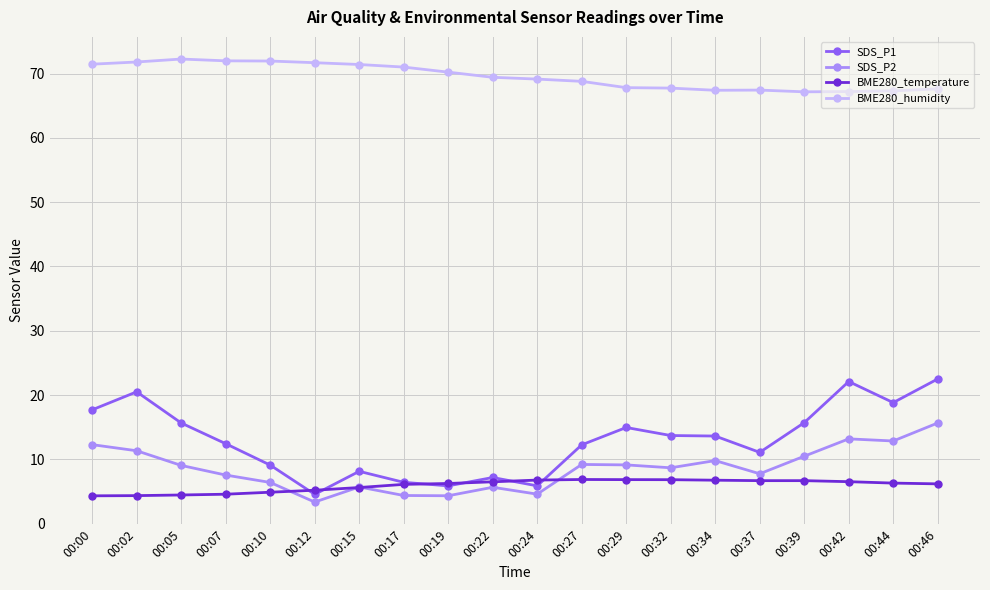

How many data points does each series have?

20